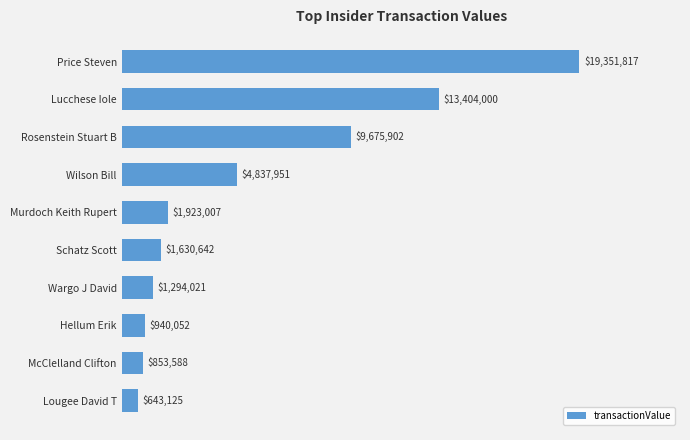

List the labels in order of value, smallest first.

Lougee David T, McClelland Clifton, Hellum Erik, Wargo J David, Schatz Scott, Murdoch Keith Rupert, Wilson Bill, Rosenstein Stuart B, Lucchese Iole, Price Steven